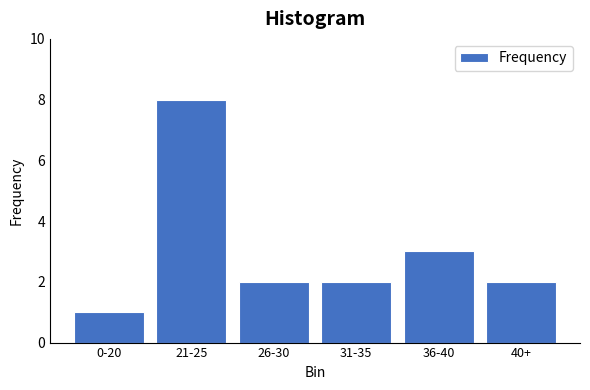

Reading right to left, list all the values displayed in this chart.

2	3	2	2	8	1